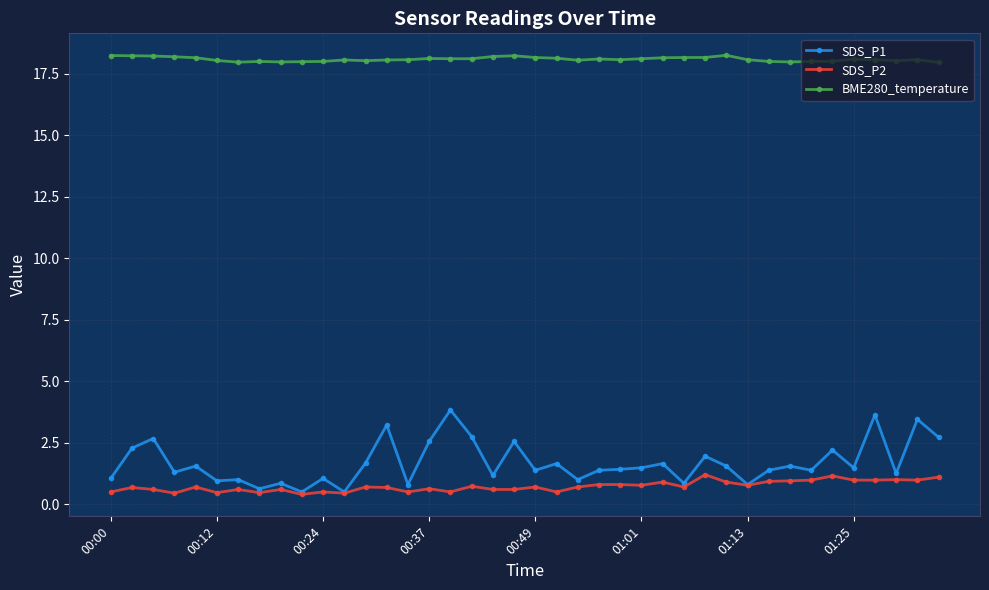

What is the smallest value displayed?

0.4